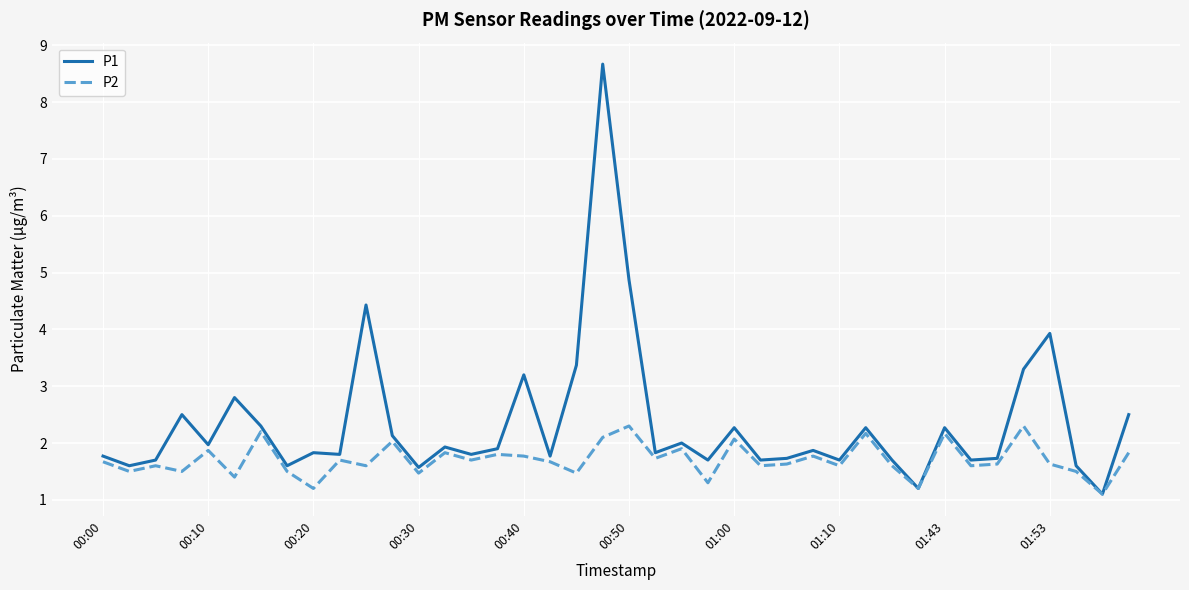

What is the difference between the maximum and minimum values in the P2 series?

1.2